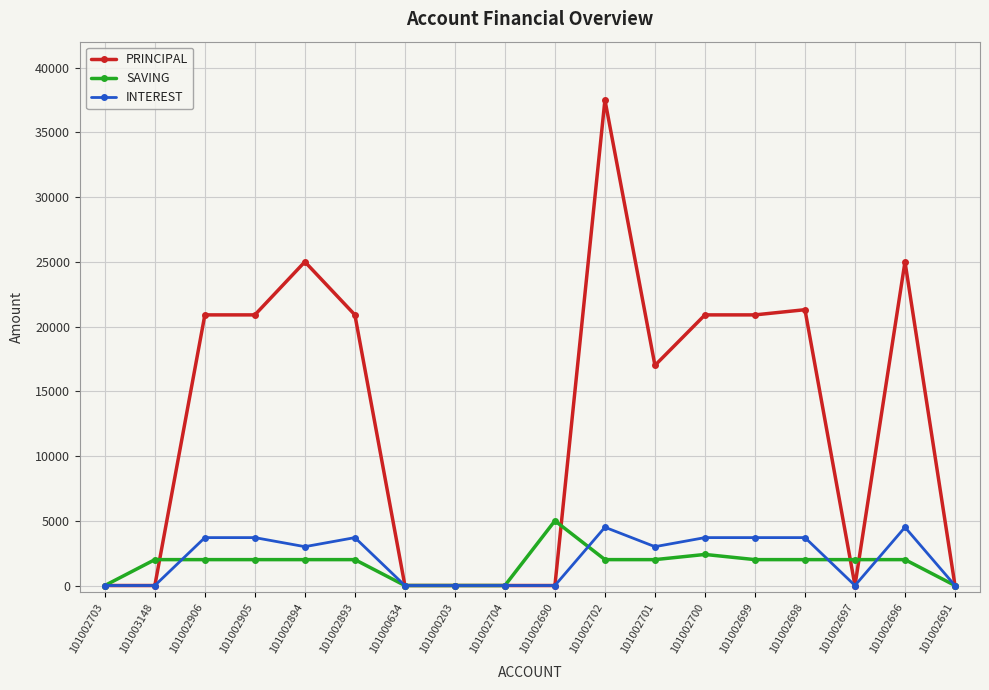

Count the INTEREST values in the range 0 to 3700.

16